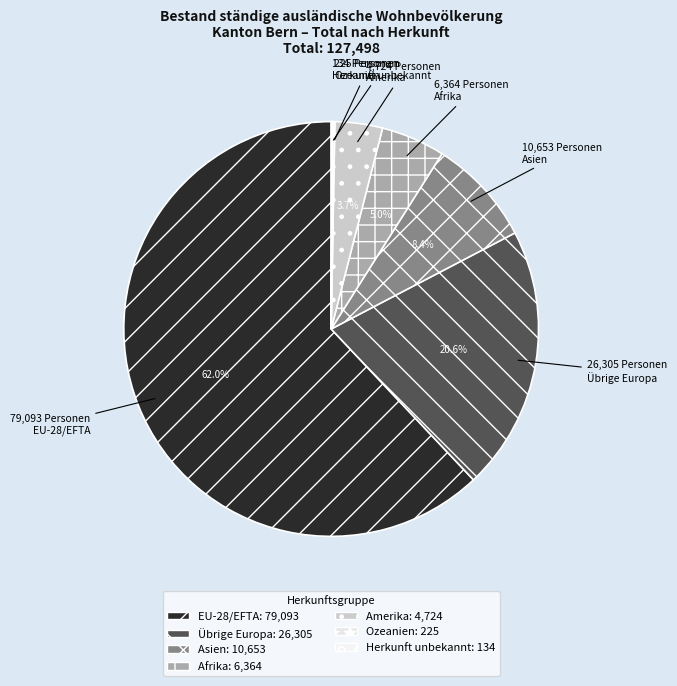

Is there a majority slice in this chart?

Yes